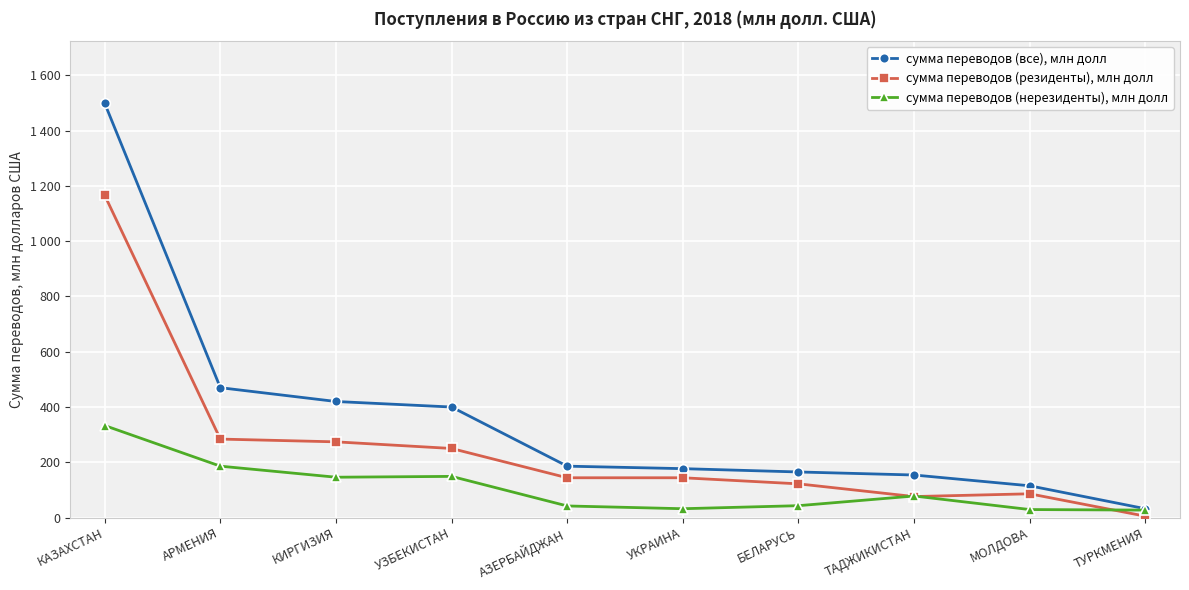

What is the difference between the second highest and minimum values in the сумма переводов (все), млн долл series?

438